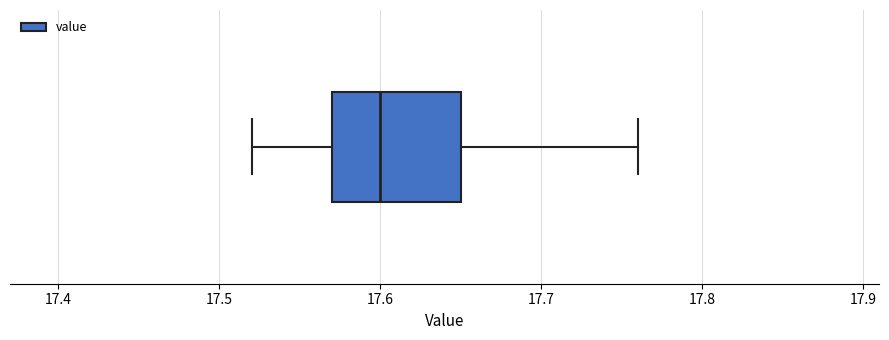

Transcribe this box plot: give where the median line is, the range the box spans, and where the two whiskers end, as read against the x-axis. The values are not printed on the chart, so give them approximately, as read against the axis.

median 17.60, box 17.57 to 17.65, whiskers 17.52 to 17.76